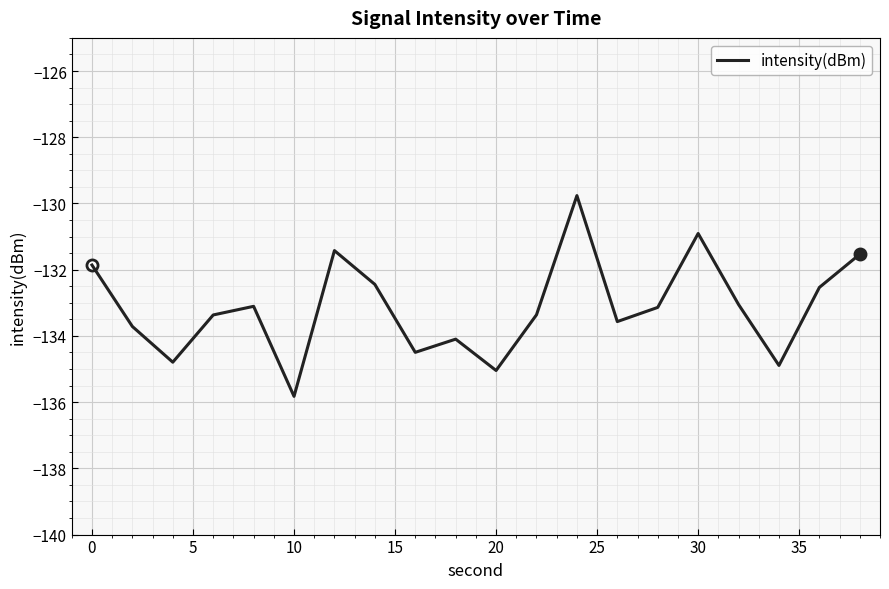

What is the minimum value shown in the chart?

-135.8